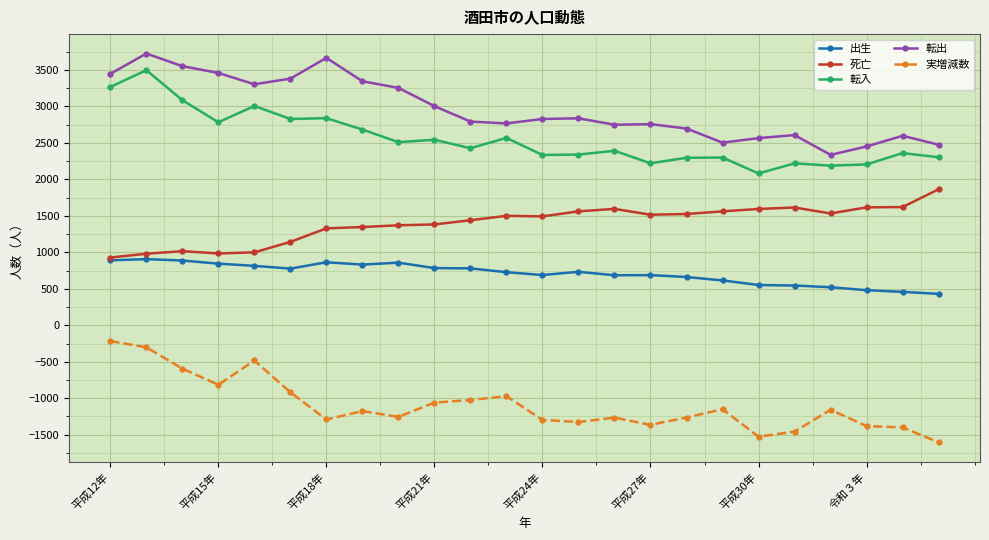

What is the minimum value shown in the chart?

-1606